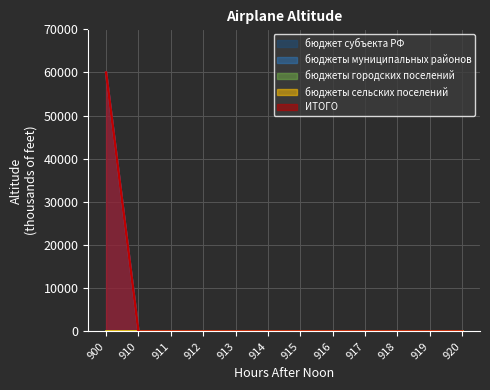

True or false: бюджеты сельских поселений has more than 0 interior local peaks.

False